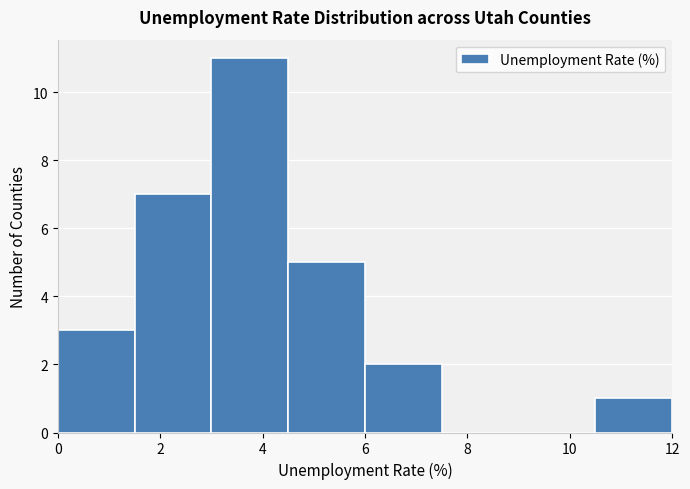

What is the height of the bar covering 6.0 to 7.5 on the x-axis? Neither the bar edges nor the heights are printed on the chart, so give them approximately, as read against the axes.

2